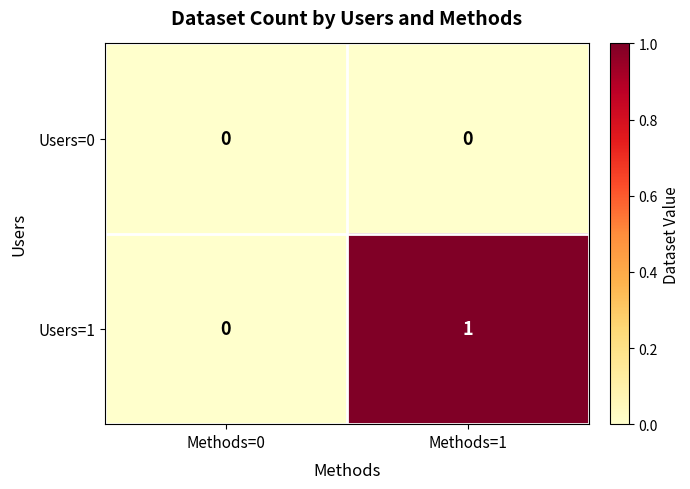

List the series in order of their peak value, highest first.

Users=1, Users=0